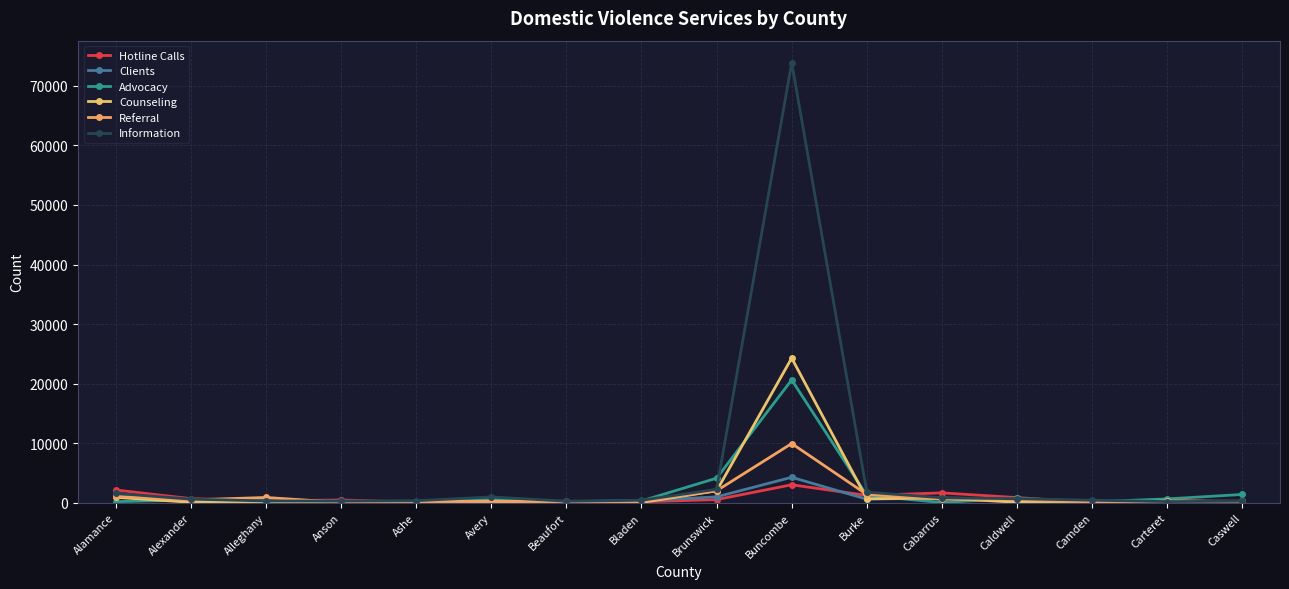

At which label does Referral first exceed 469?

Alamance